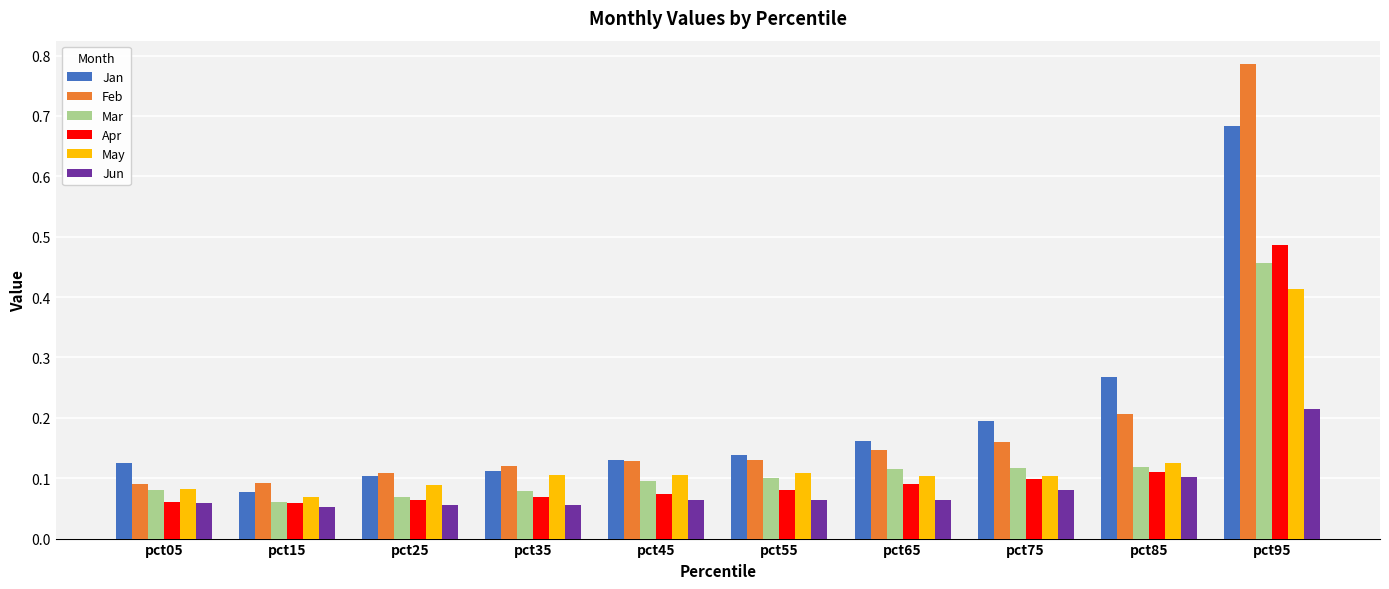

Which category has the highest value in the Mar series?

pct95